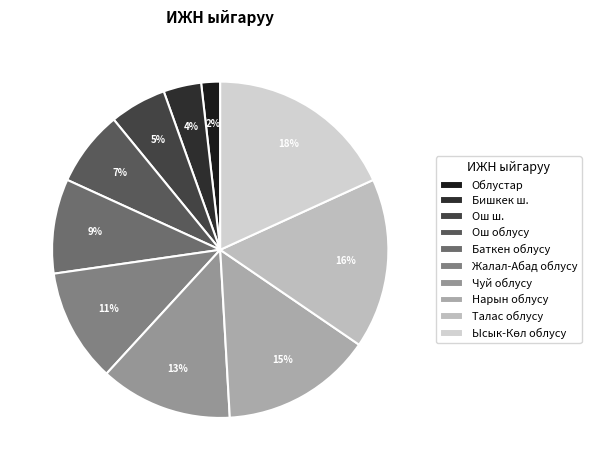

To the nearest percent, what is the combined percentage of Ош облусу and Баткен облусу?

16%